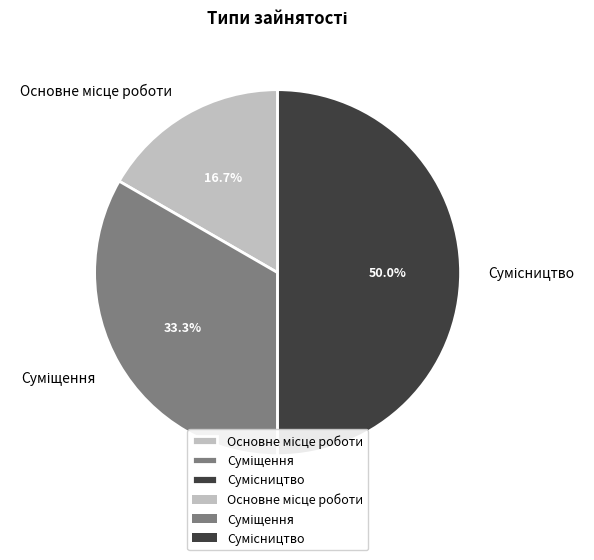

How many segments does this pie chart have?

3